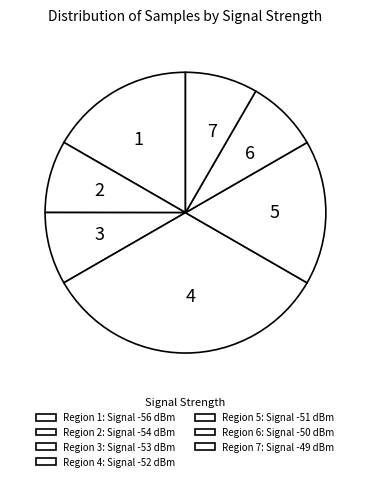

Approximately how many times larger is the value at 1 compared to 3?

2.0